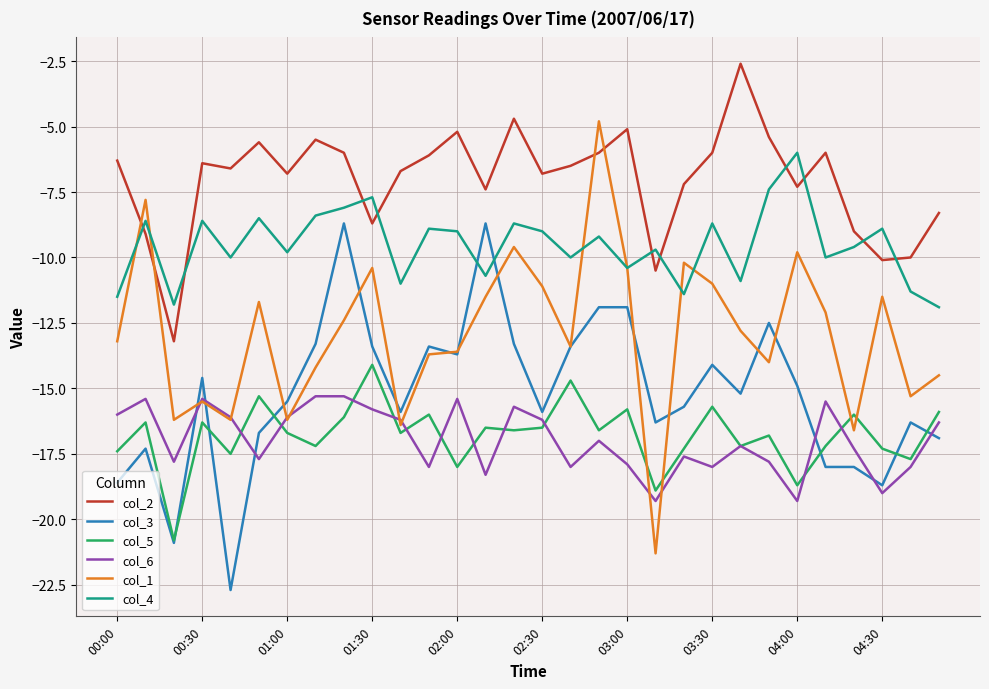

True or false: col_5 and col_4 cross at least once.

False